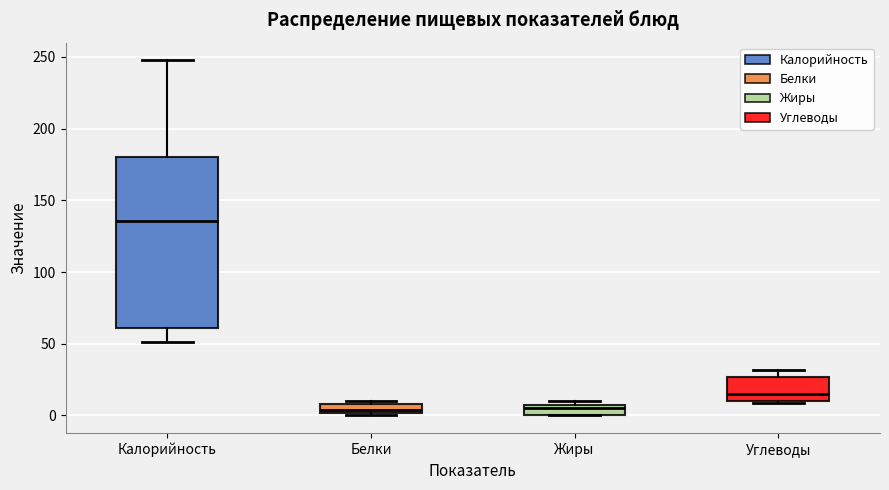

Comparing the boxes themselves (not the whiskers), which one is the tallest?

Калорийность